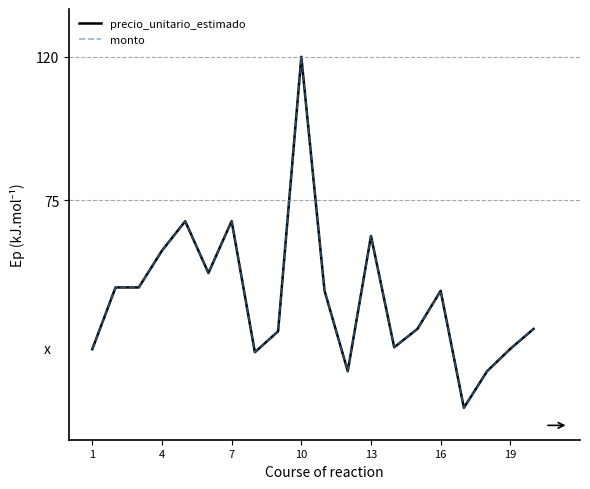

What is the difference between the maximum and minimum values in the precio_unitario_estimado series?

110.0